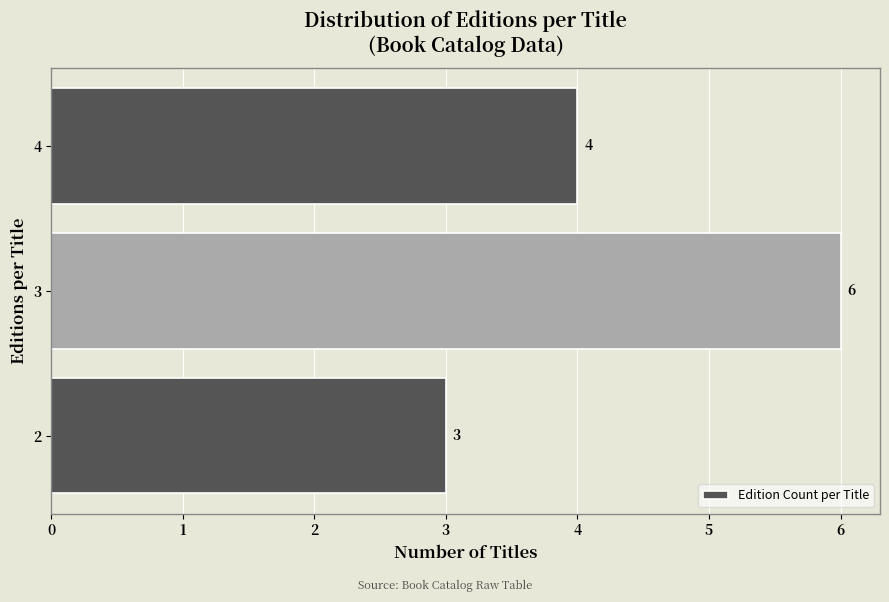

Reading bottom to top, list all the values displayed in this chart.

2=3	3=6	4=4